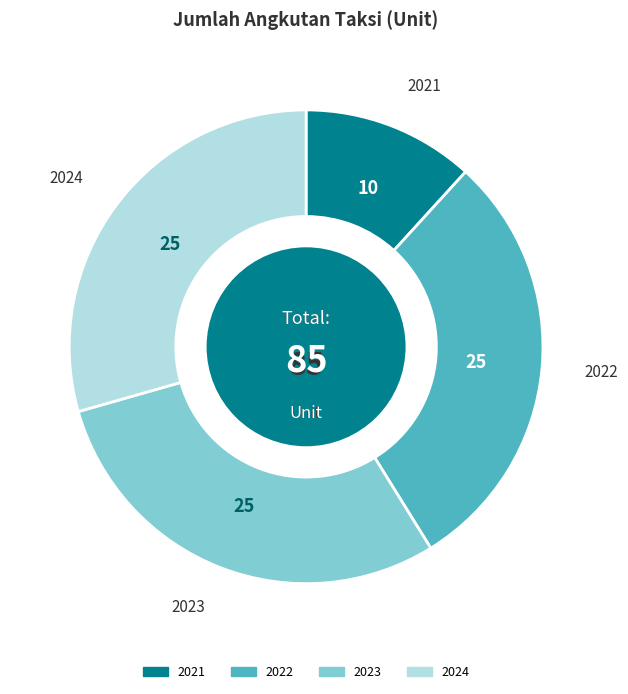

Is there a majority slice in this chart?

No